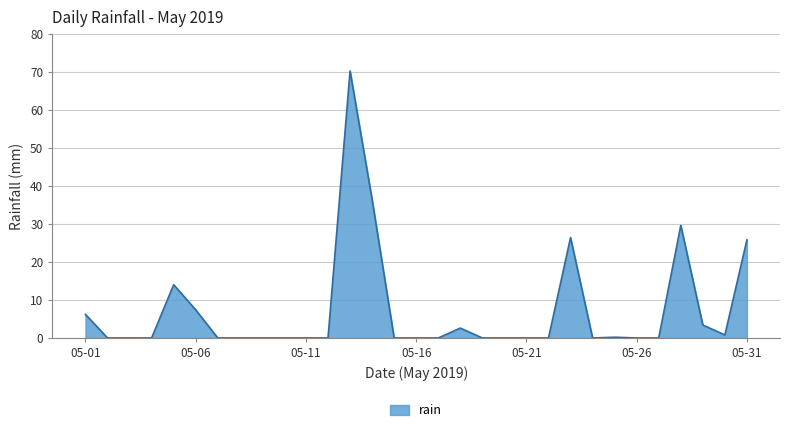

What is the maximum value shown in the chart?

70.2